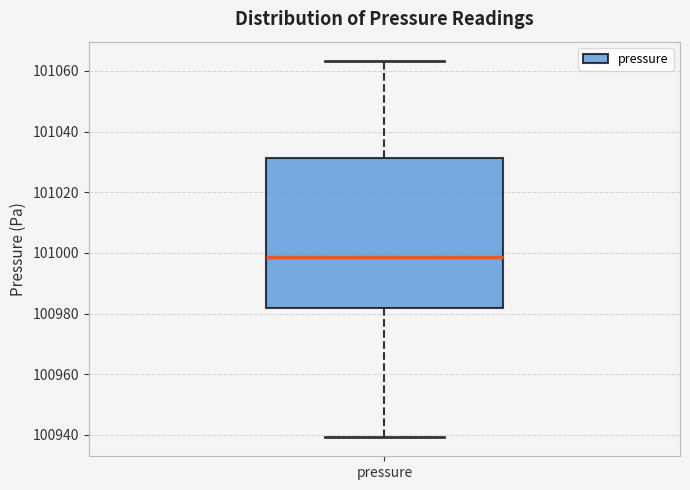

Transcribe this box plot: give where the median line is, the range the box spans, and where the two whiskers end, as read against the y-axis. The values are not printed on the chart, so give them approximately, as read against the axis.

median 100998, box 100982 to 101032, whiskers 100940 to 101064